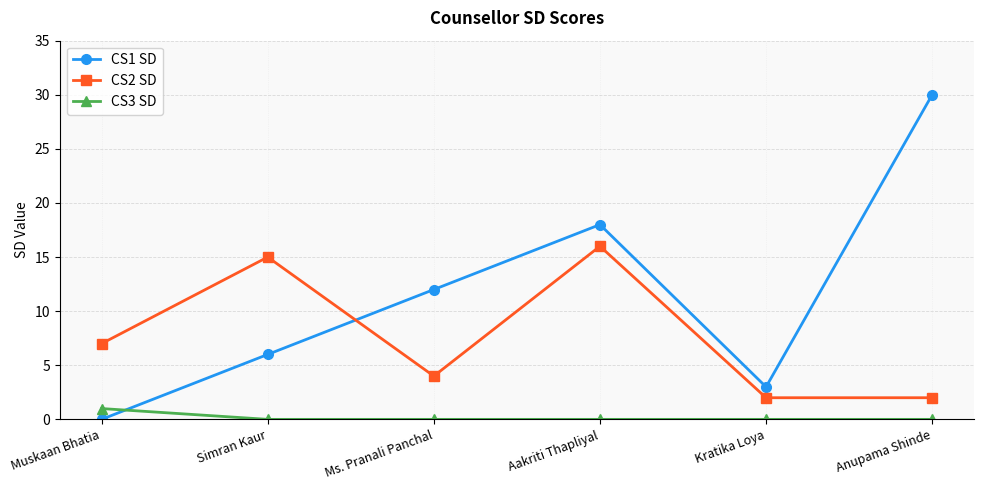

What is the label of the 4th point from the right?

Ms. Pranali Panchal